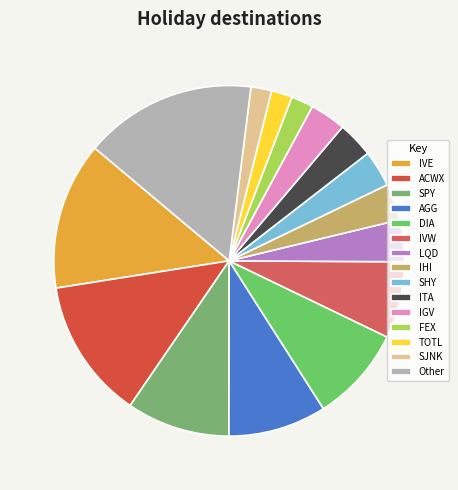

To the nearest percent, what is the difference between the IVW and IVE slice percentages?

7%